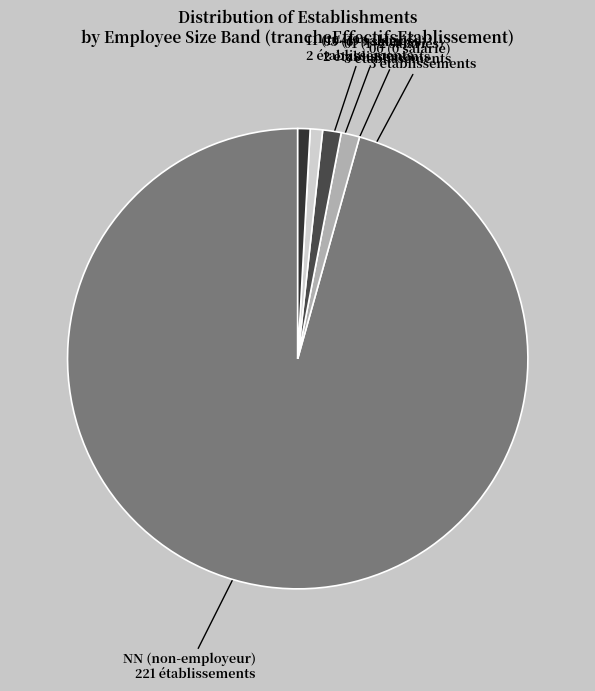

Between 11 and NN, which is larger?

NN